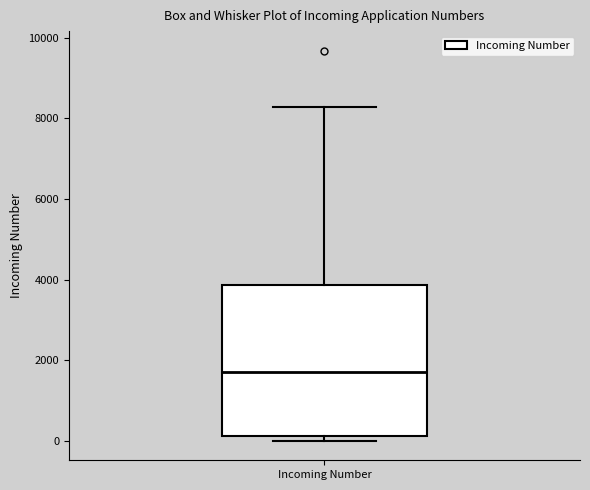

Where does the upper whisker of the box for Incoming Number end on the y-axis? The values are not printed on the chart, so give them approximately, as read against the axis.

8200